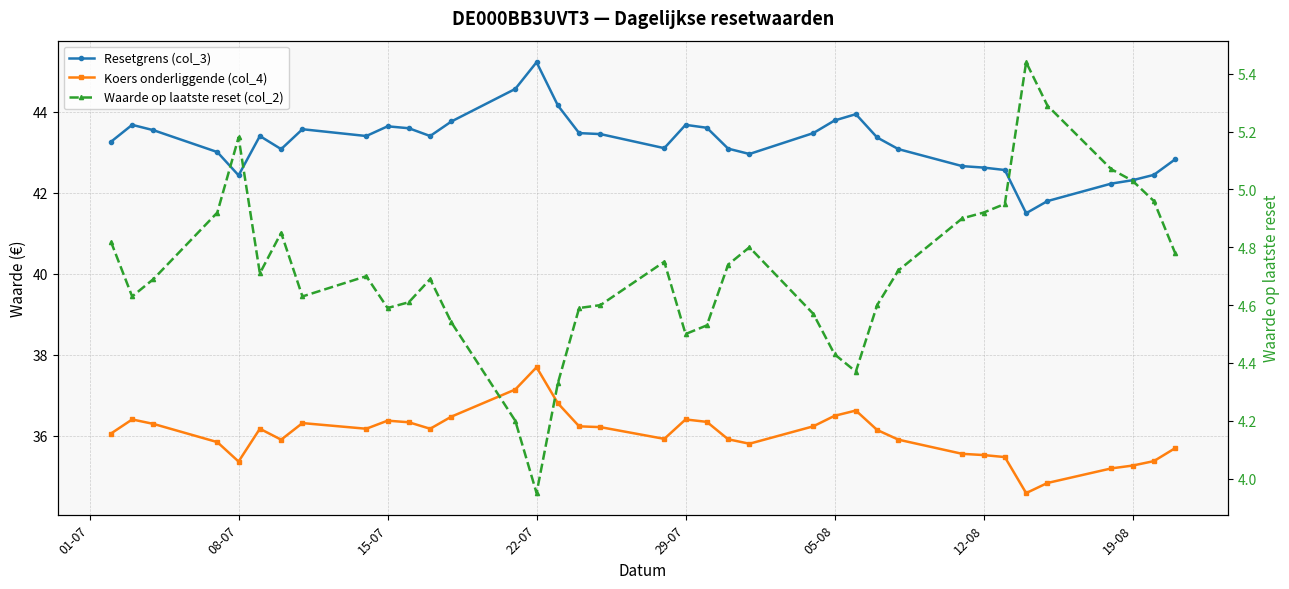

Which category has the lowest value across all series?

22-07